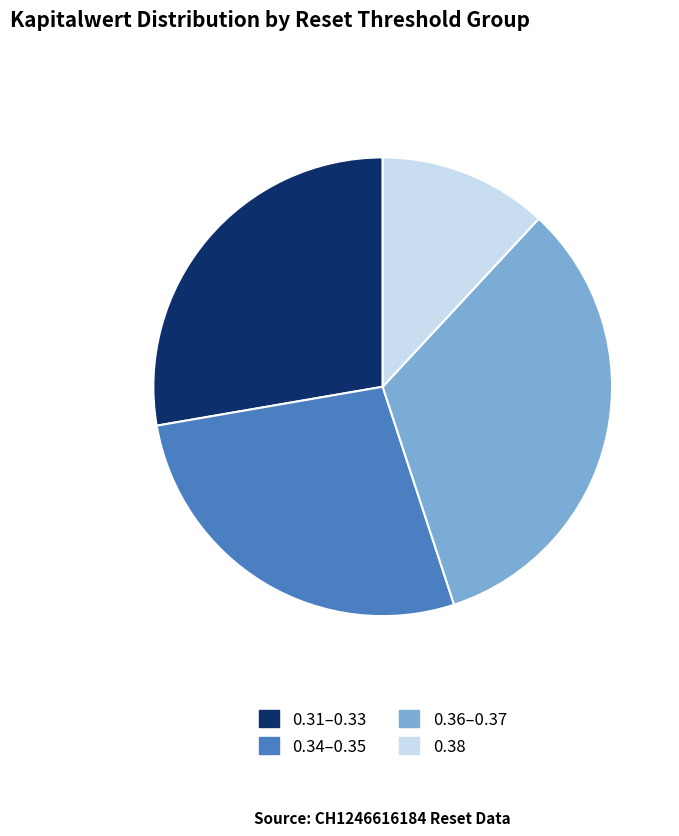

Is there a majority slice in this chart?

No